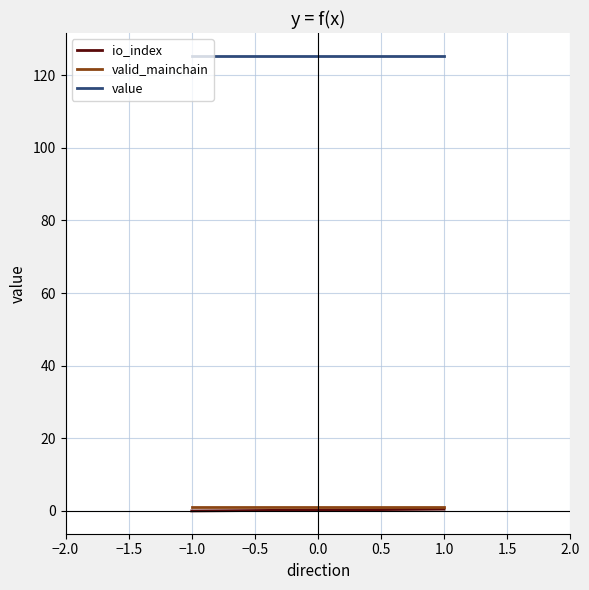

True or false: io_index and value intersect in this chart.

False